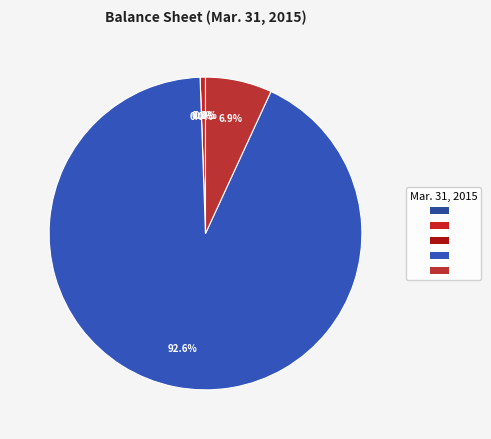

Is Common stock par value the majority of the pie?

No